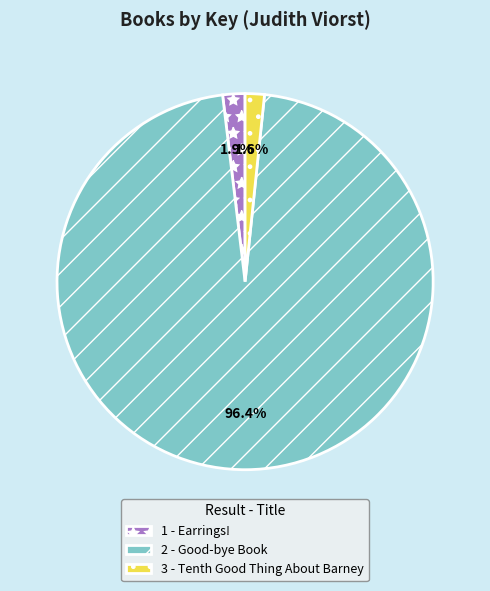

Does any single category account for the majority?

Yes